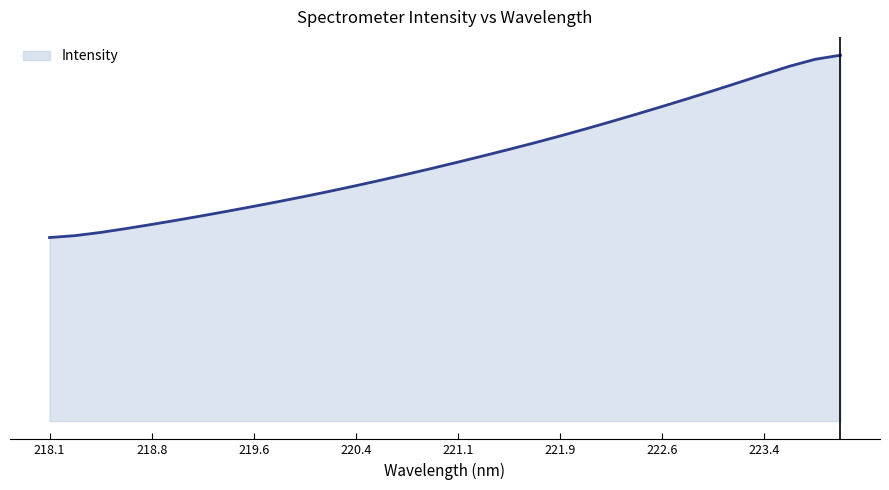

Is this an area chart (filled region under the line)?

Yes